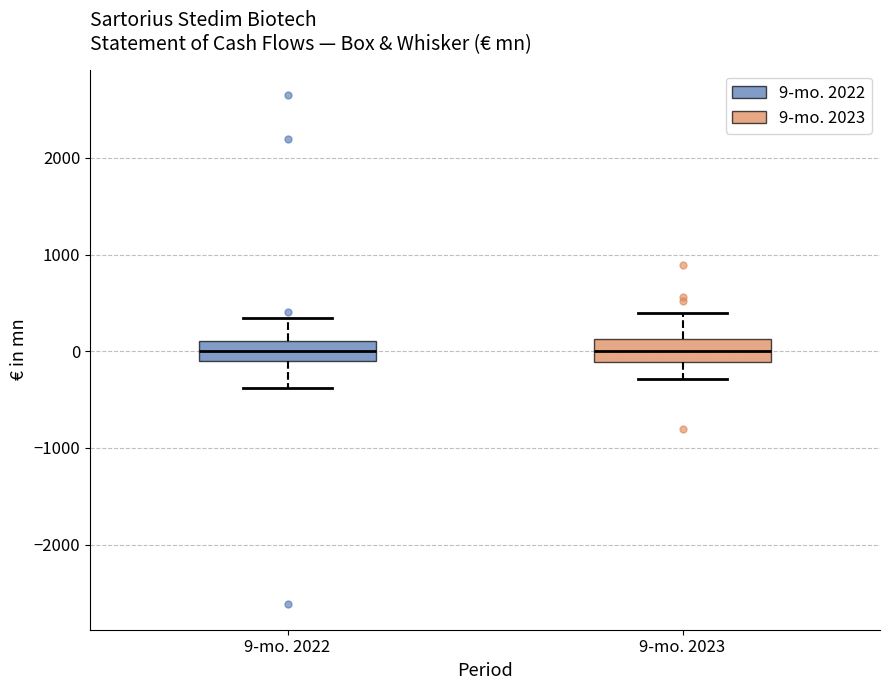

Reading left to right, read every box against the y-axis: the position of its median line, the range the box covers, and the ends of its whiskers. The values are not printed on the chart, so give them approximately, as read against the axis.

9-mo. 2022: median 0, box -100 to 100, whiskers -400 to 300
9-mo. 2023: median 0, box -100 to 100, whiskers -300 to 400